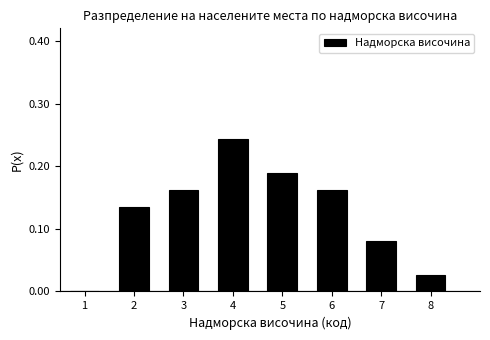

Is it true that the value at 5 is 0.3?

False